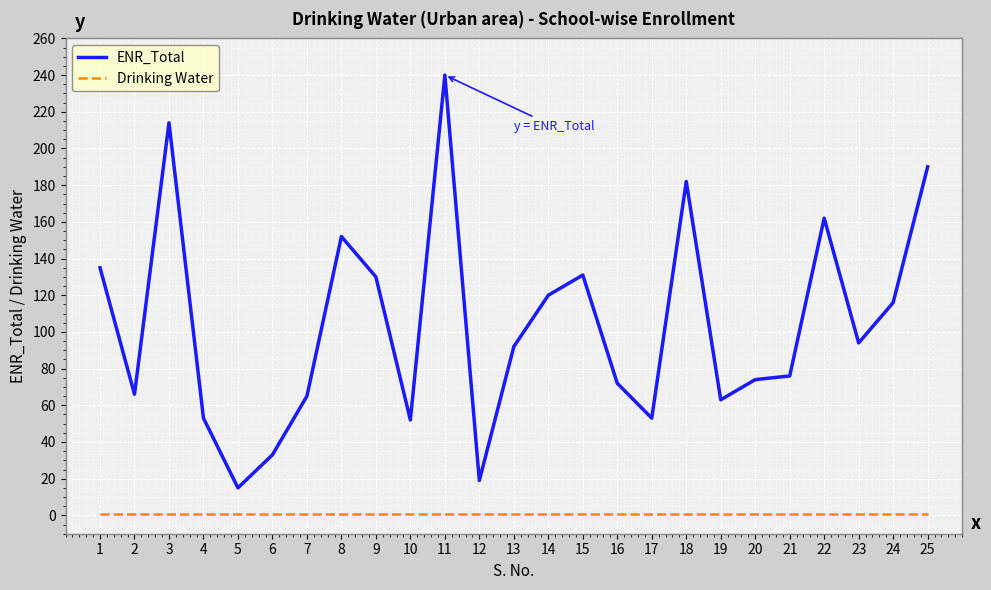

Rank the series at 17 from highest to lowest value.

ENR_Total, Drinking Water